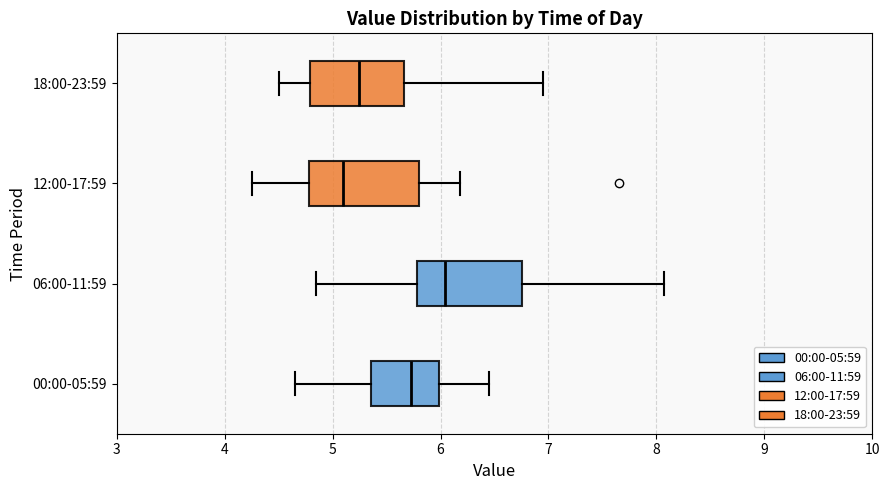

Where is the left edge of the box for 00:00-05:59 on the x-axis? The values are not printed on the chart, so give them approximately, as read against the axis.

5.4